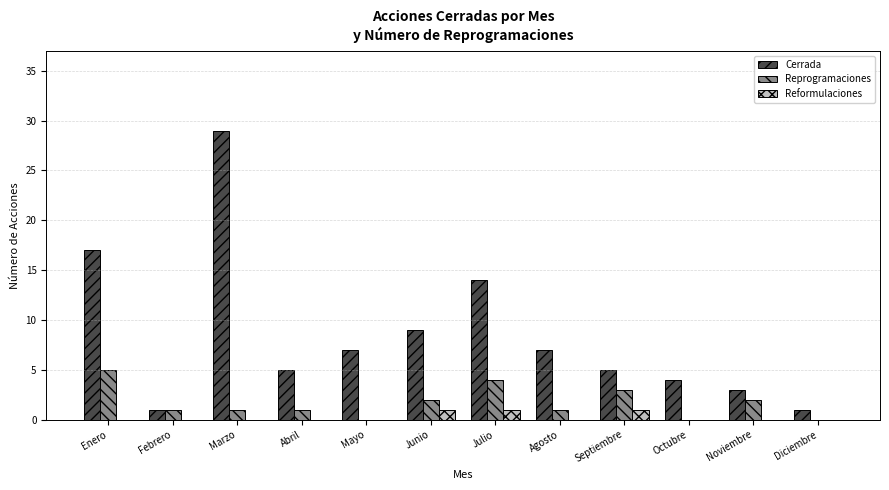

At which category is the sum across all series the highest?

Marzo